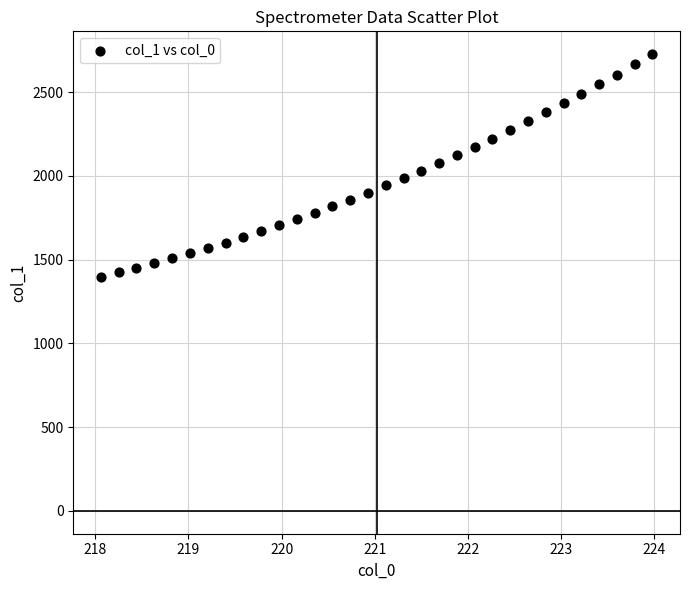

What is the range of X values (max minus min)?

5.9